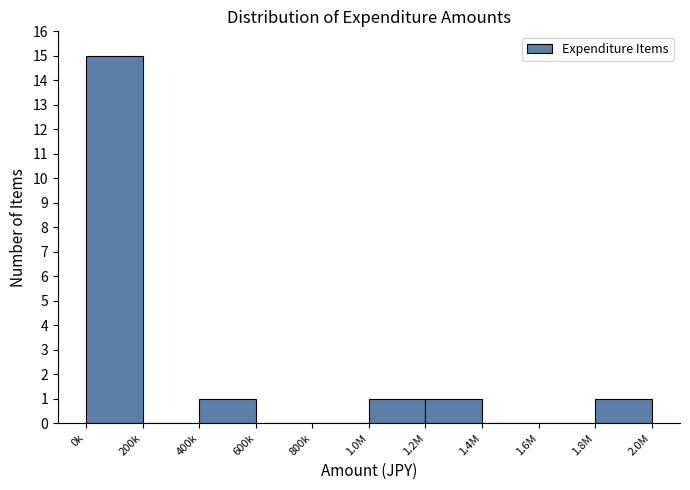

Reading right to left, what are all the values shown in this chart?

1.8M=1	1.6M=0	1.4M=0	1.2M=1	1.0M=1	800k=0	600k=0	400k=1	200k=0	0k=15